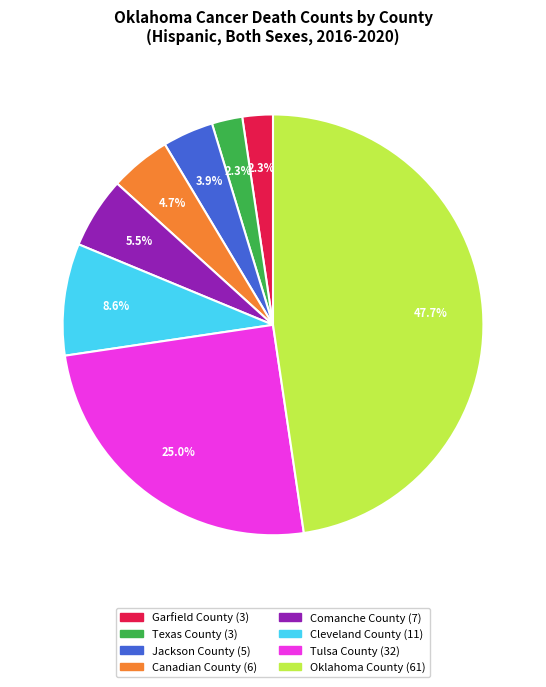

To the nearest percent, what portion does Garfield County represent?

2%